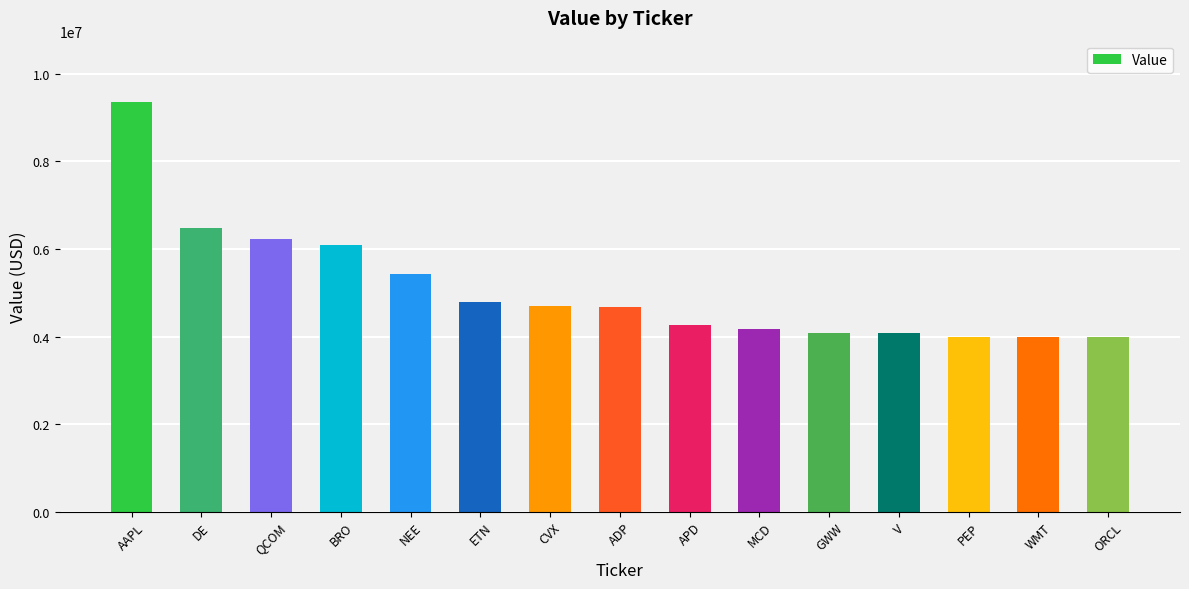

Where is the data nearest to the value 6673500?

DE